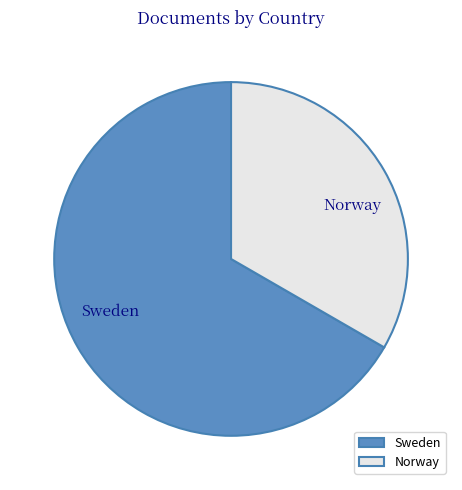

Do Sweden and Norway together represent more than half of the pie?

Yes